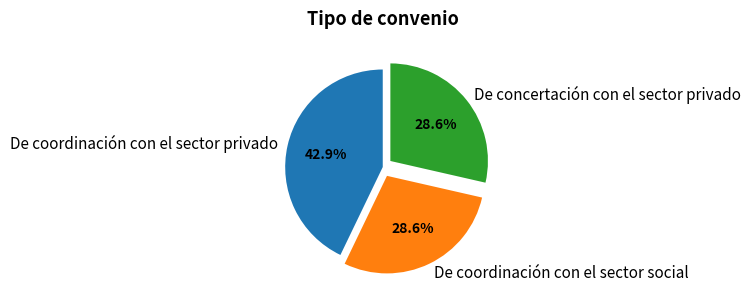

What is the ratio of the value at De coordinación con el sector privado to the value at De concertación con el sector privado?

1.5